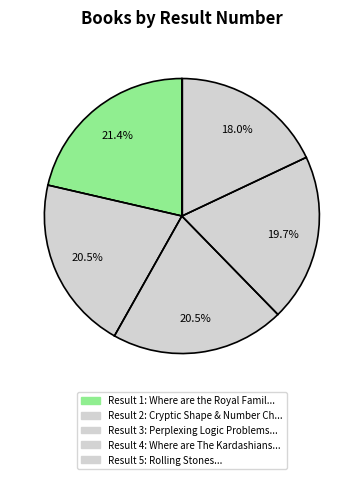

Count the number of slices in the pie.

5